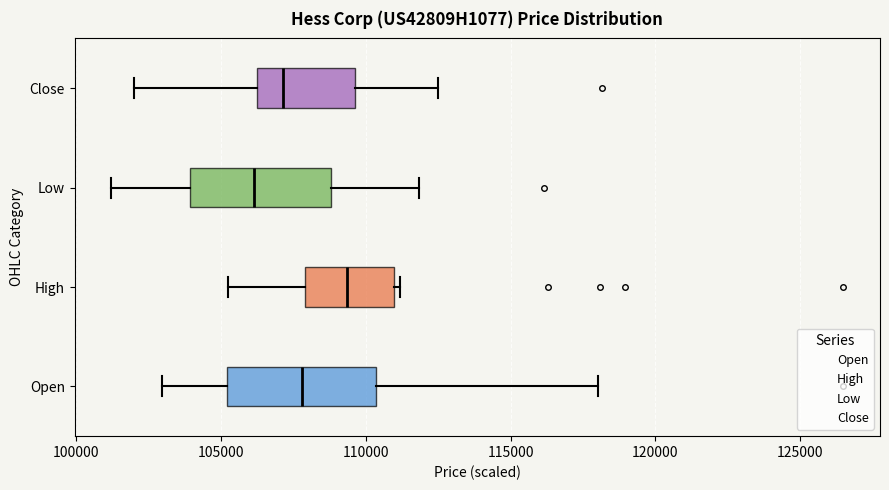

Reading bottom to top, transcribe this box plot: for each box, give where its median line is, the range the box spans, and where its two whiskers end, as read against the x-axis. The values are not printed on the chart, so give them approximately, as read against the axis.

Open: median 108000, box 105000 to 110500, whiskers 103000 to 118000
High: median 109500, box 108000 to 111000, whiskers 105500 to 111000 (just right of the box's right edge)
Low: median 106000, box 104000 to 109000, whiskers 101000 to 112000
Close: median 107000, box 106500 to 109500, whiskers 102000 to 112500